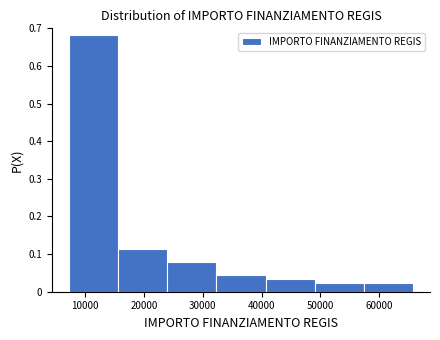

Reading left to right, transcribe this chart: for each bar, give the range it covers on the x-axis and its height. Neither the bar edges nor the heights are printed on the chart, so give them approximately, as read against the axes.

7000 to 16000: 0.68
16000 to 24000: 0.11
24000 to 32000: 0.08
32000 to 41000: 0.05
41000 to 49000: 0.03
49000 to 57000: 0.02
57000 to 66000: 0.02